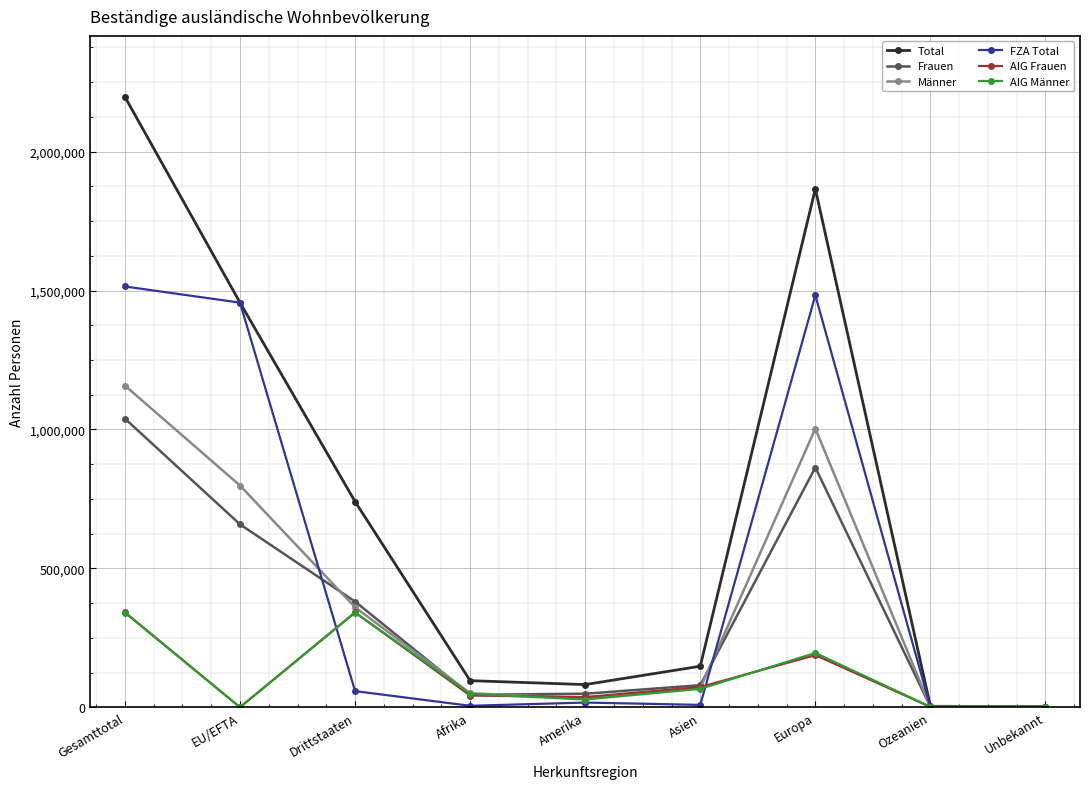

In Männer, how many points are lower than both neighbors (excluding endpoints)?

1